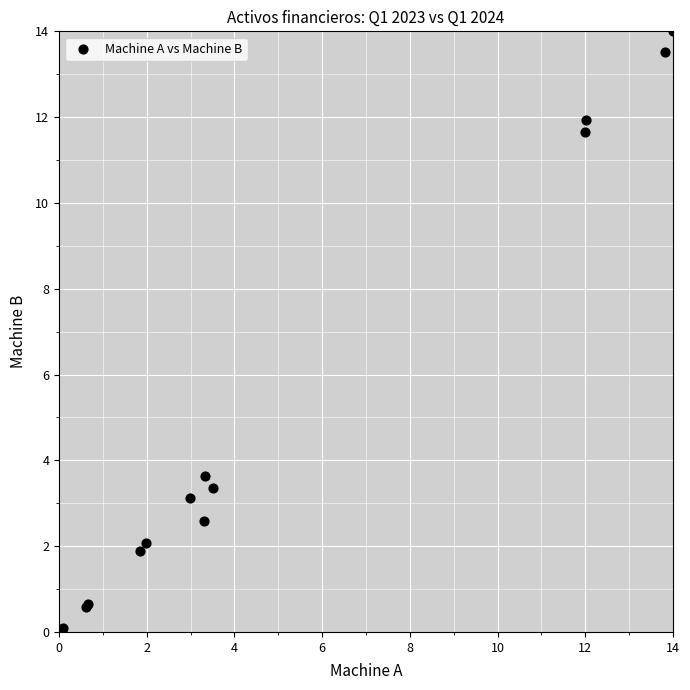

What Y value in the scatter plot is closest to 7?

3.6